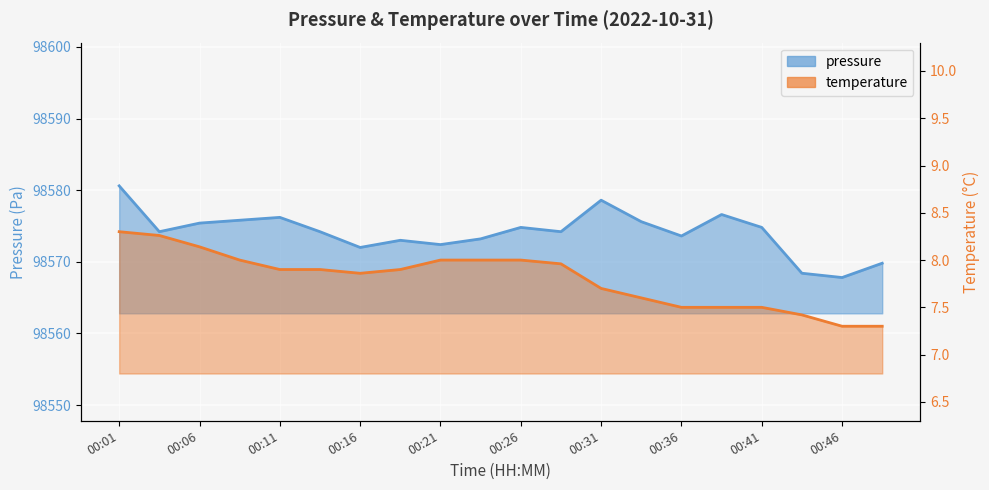

Which has a higher value, 00:33 or 00:19?

00:33